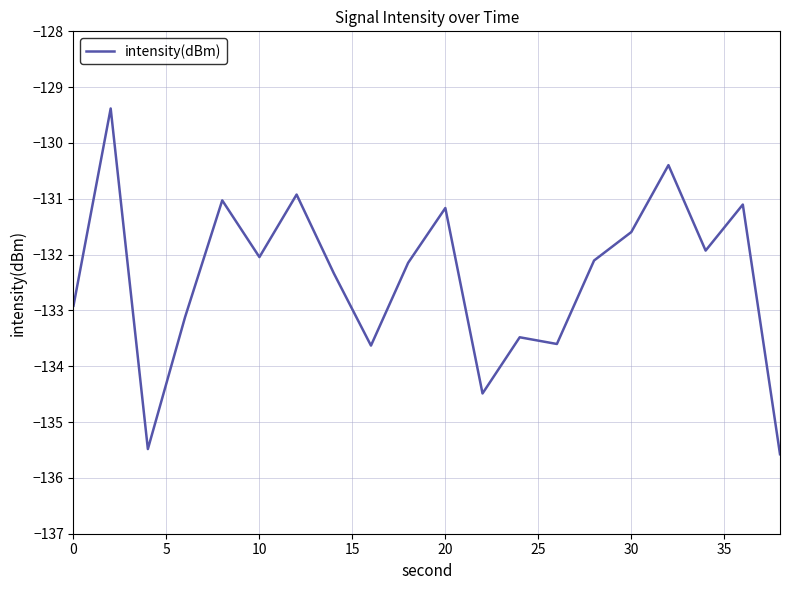

What is the minimum value shown in the chart?

-135.6